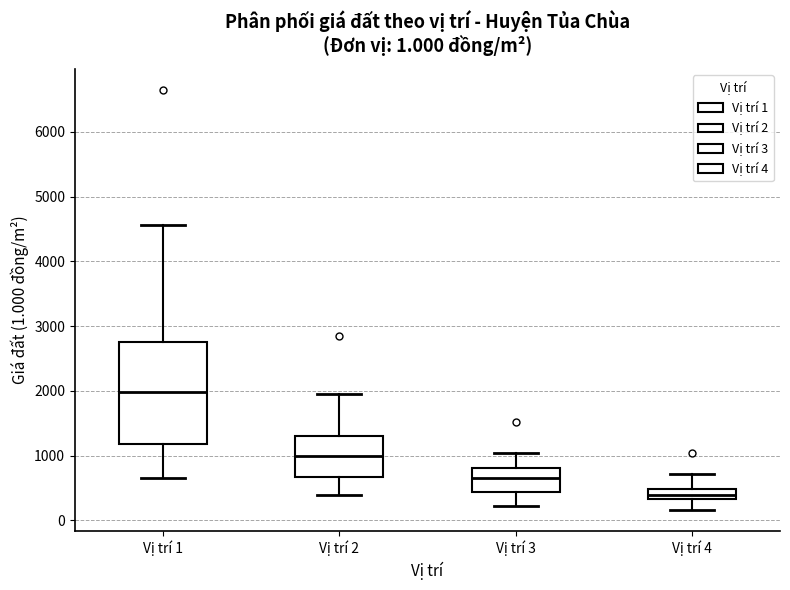

Which box is the tallest, from its lower edge to its upper edge?

Vị trí 1